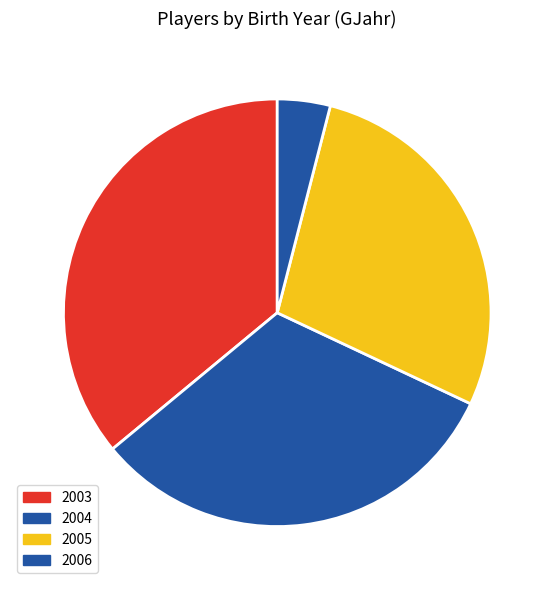

Rank the categories by value from highest to lowest.

2003, 2004, 2005, 2006